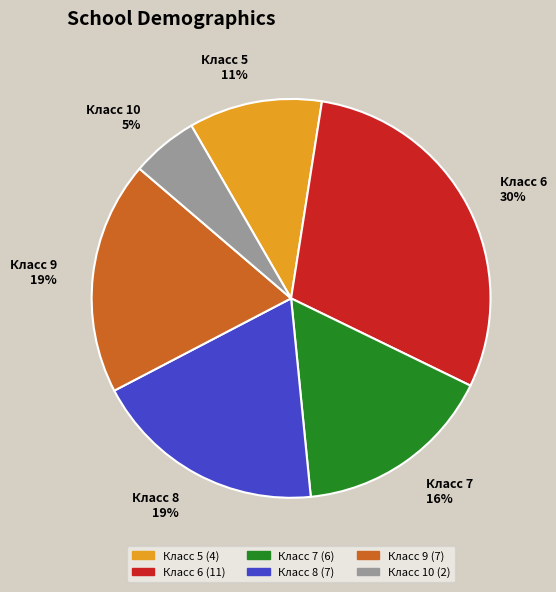

What is the smallest slice in the pie chart?

Класс 10